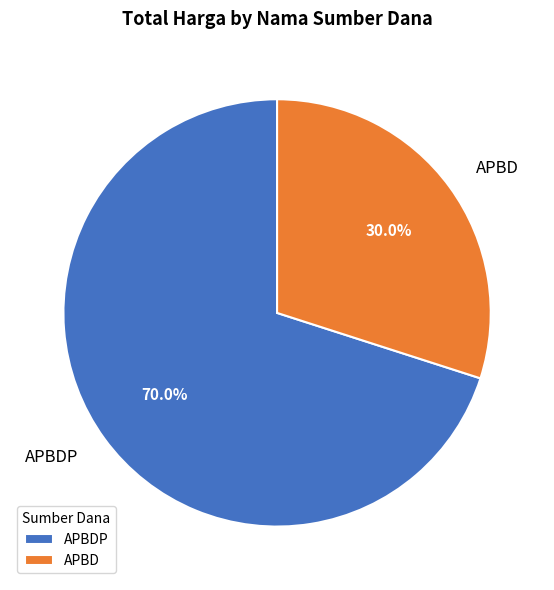

Is there a majority slice in this chart?

Yes